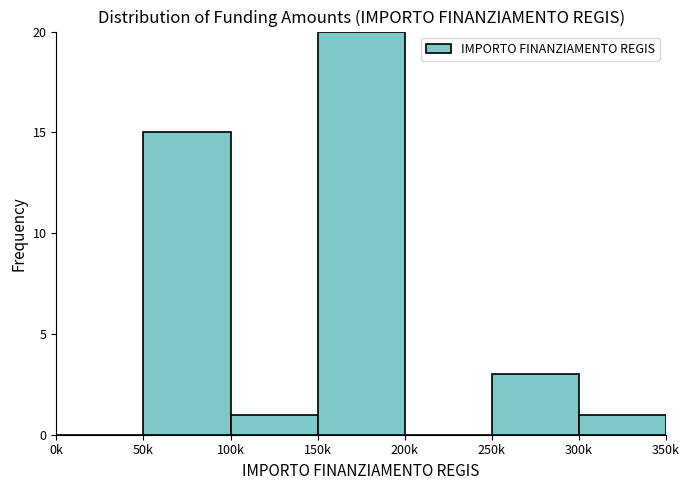

Reading left to right, transcribe all the data shown in this chart.

0k=0	50k=15	100k=1	150k=20	200k=0	250k=3	300k=1